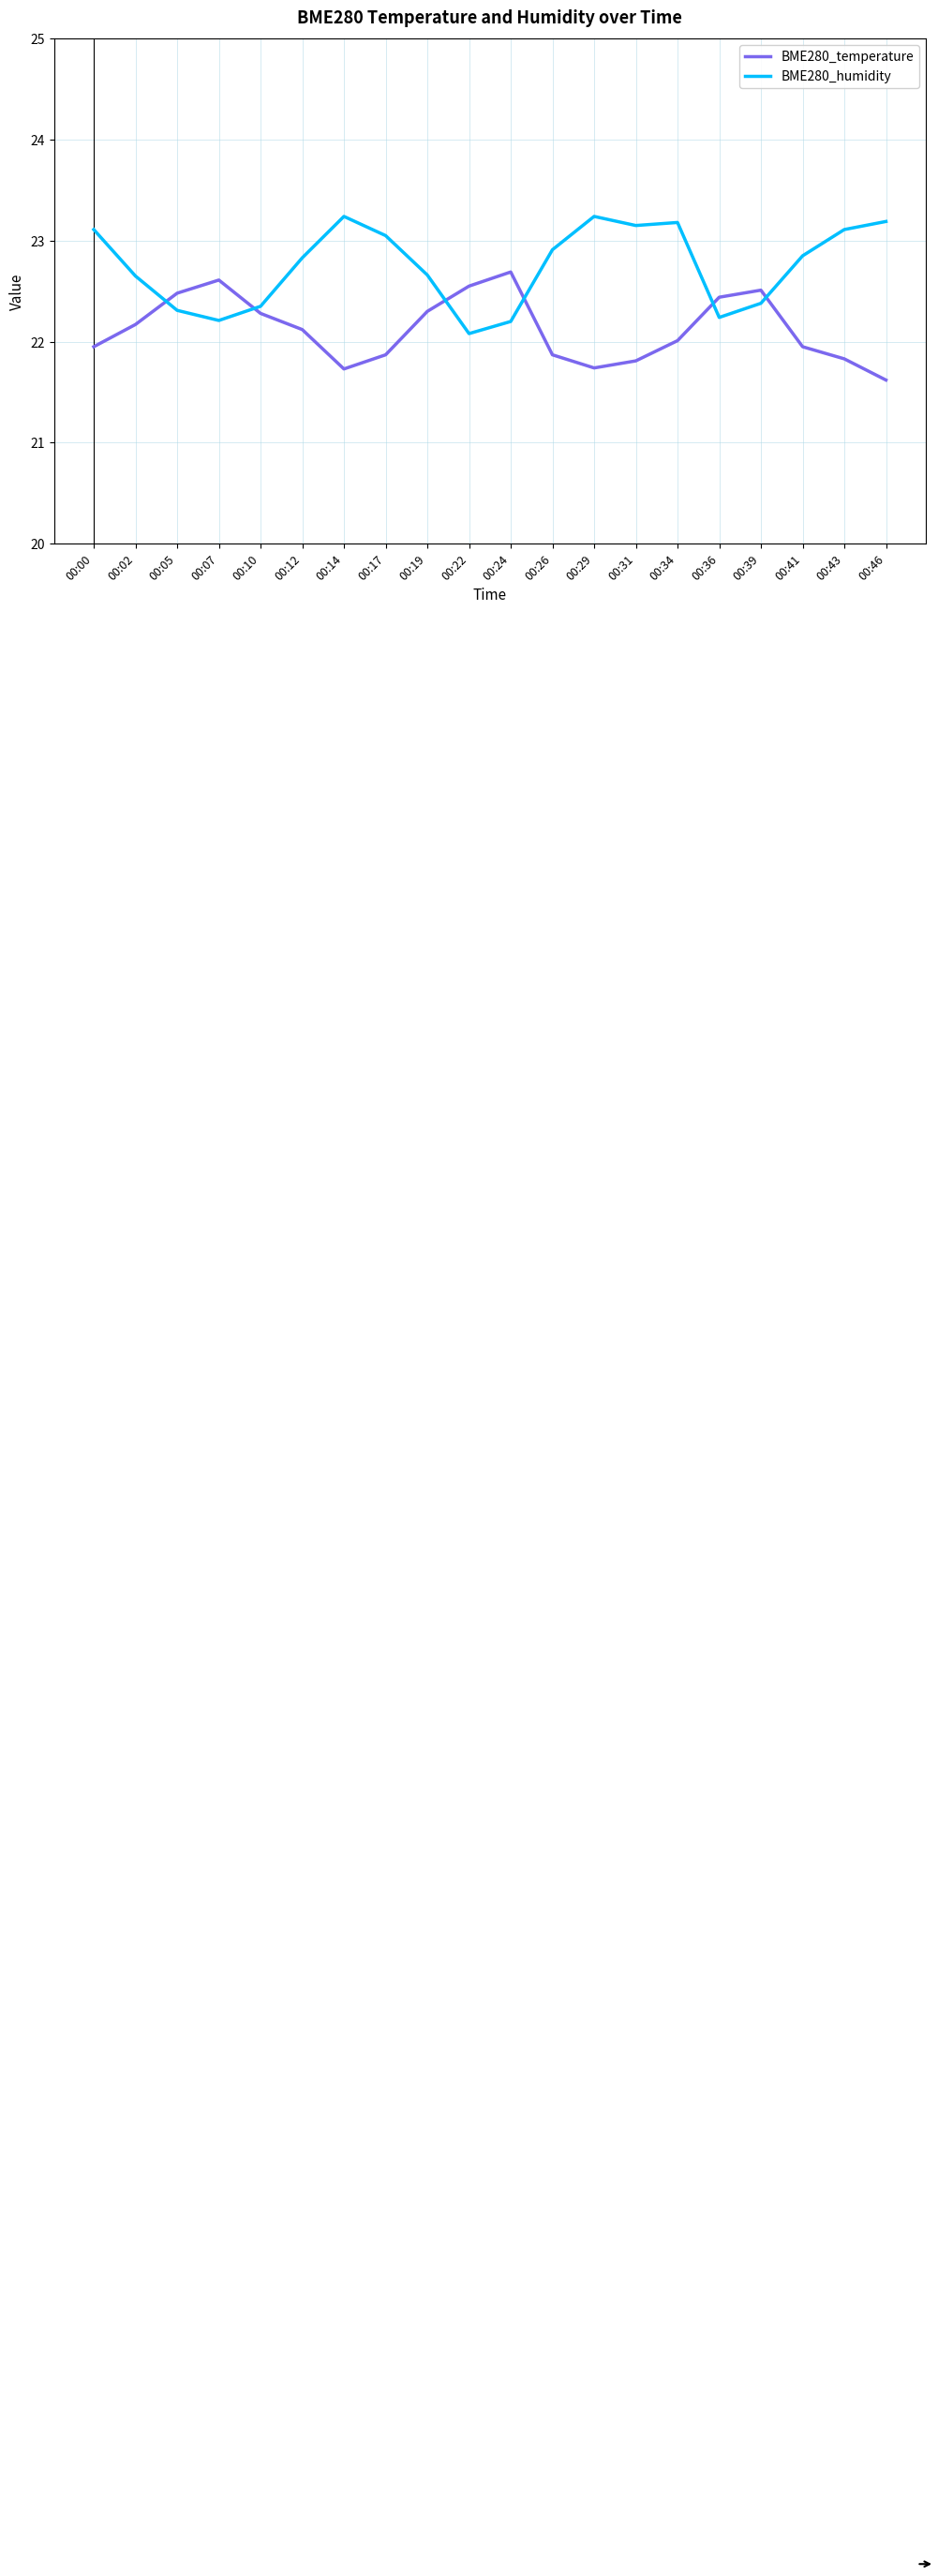

Which label corresponds to the smallest value in the chart?

00:46